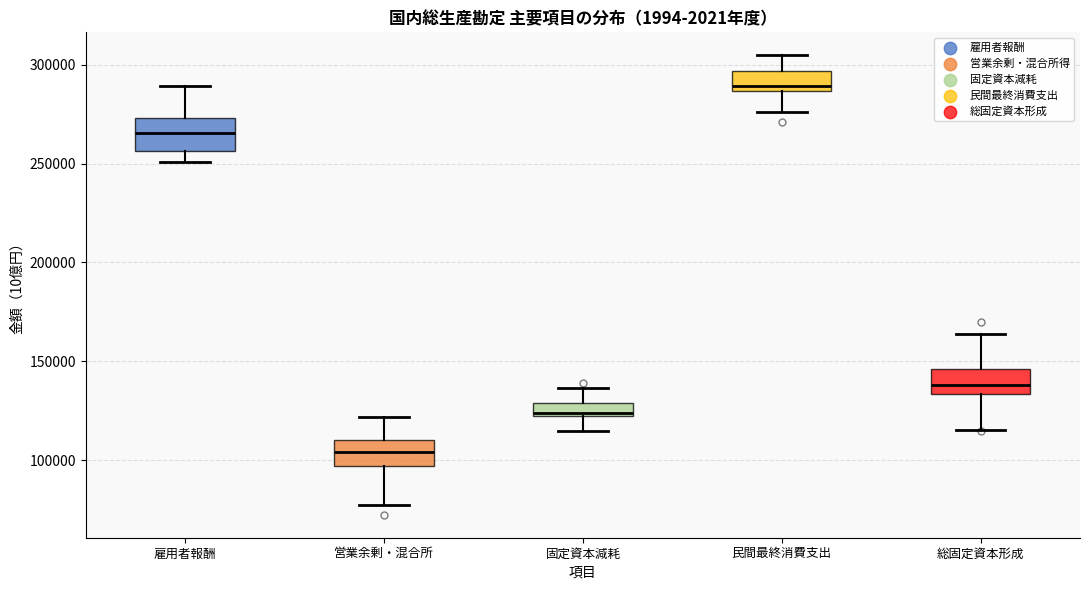

Where does the lower whisker of the box for 営業余剰・混合所 end on the y-axis? The values are not printed on the chart, so give them approximately, as read against the axis.

75000